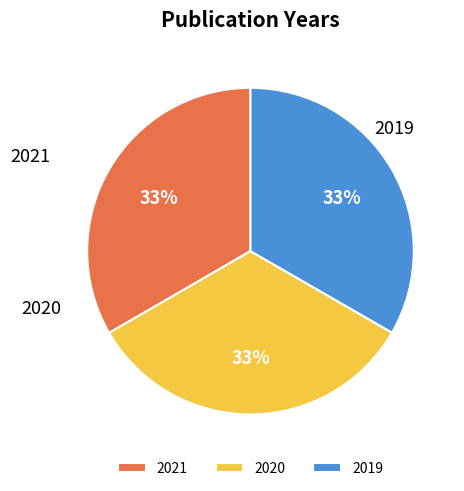

Which slice is the smallest?

2019